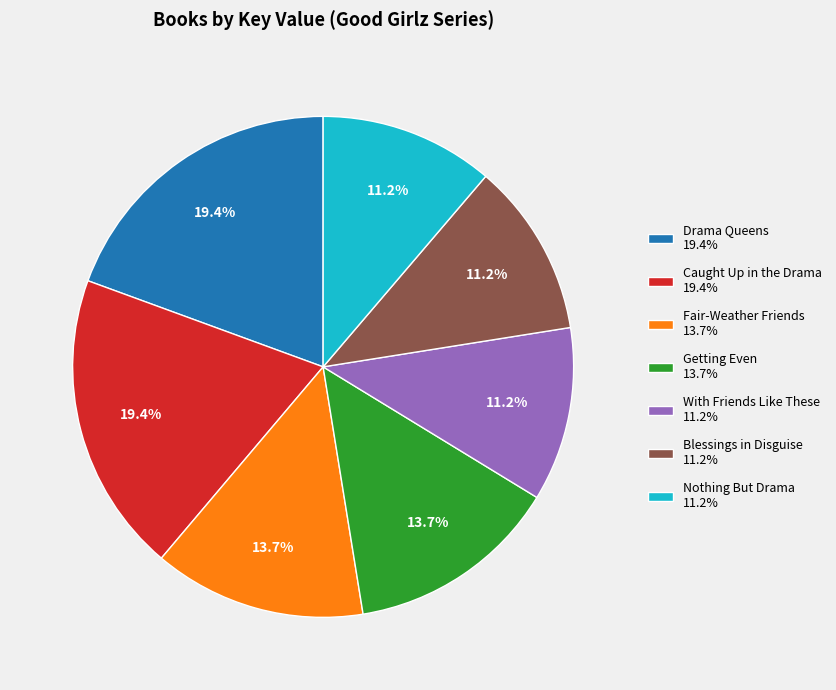

To the nearest percent, what portion does Nothing But Drama represent?

11%